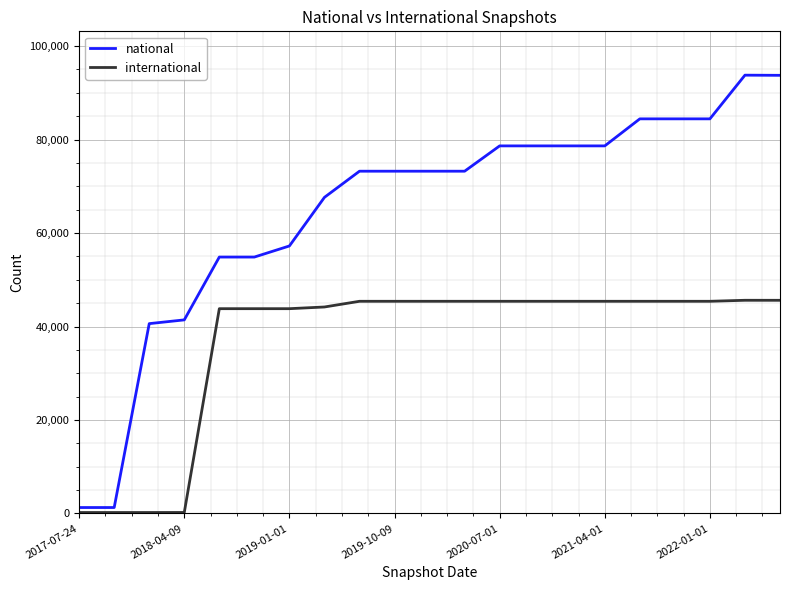

List the series in order of their peak value, lowest first.

international, national